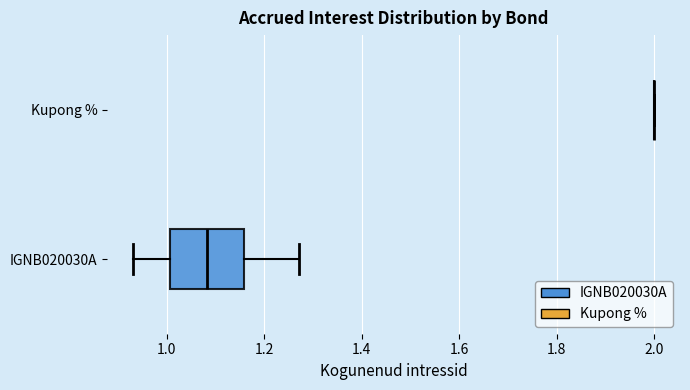

Reading bottom to top, transcribe this box plot: for each box, give where its median line is, the range the box spans, and where its two whiskers end, as read against the x-axis. The values are not printed on the chart, so give them approximately, as read against the axis.

IGNB020030A: median 1.08, box 1.00 to 1.16, whiskers 0.94 to 1.28
Kupong %: box collapsed to a line at 2.00, whiskers 2.00 to 2.00